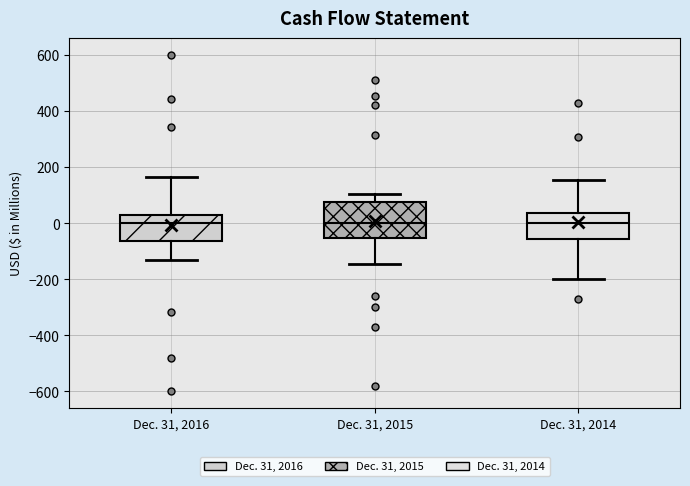

Comparing the boxes themselves (not the whiskers), which one is the tallest?

Dec. 31, 2015